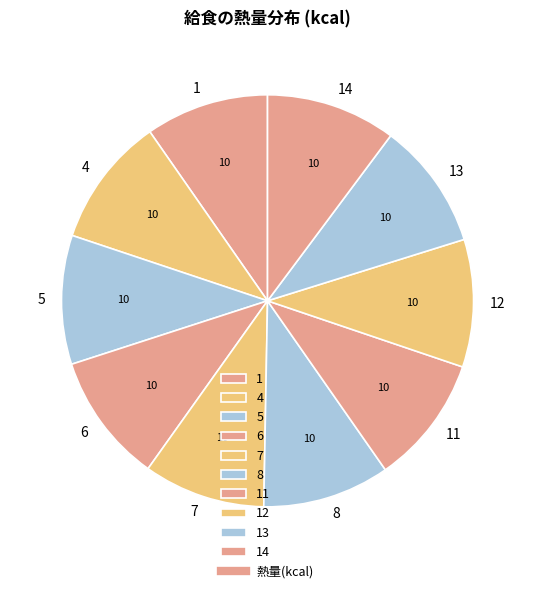

What is the ratio of the value at 8 to the value at 7?

1.0